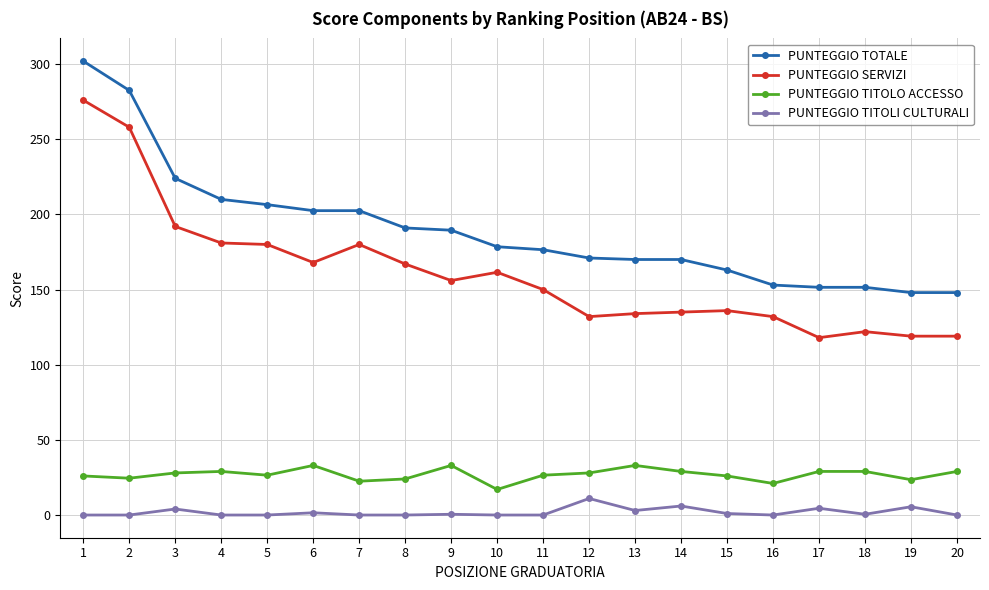

The PUNTEGGIO TITOLO ACCESSO series shows 45.6 at 18. True or false?

False